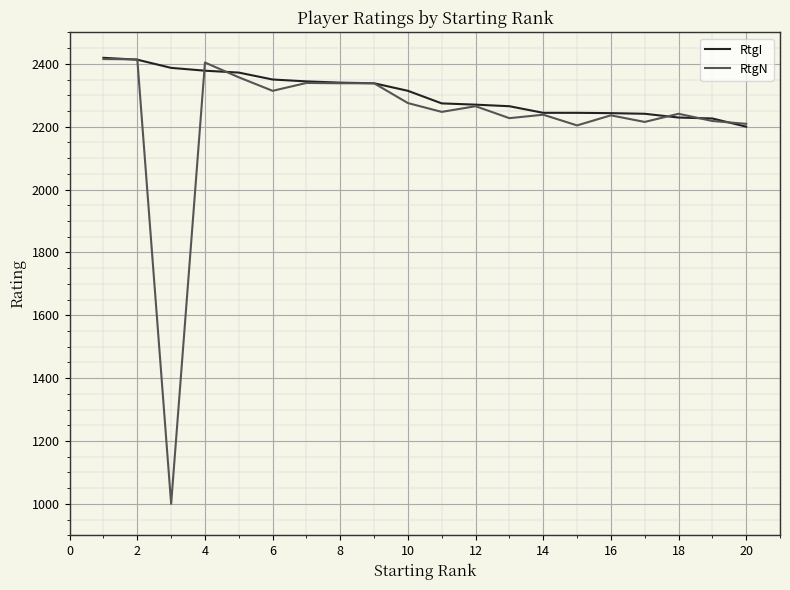

How many lines are shown in the chart?

2